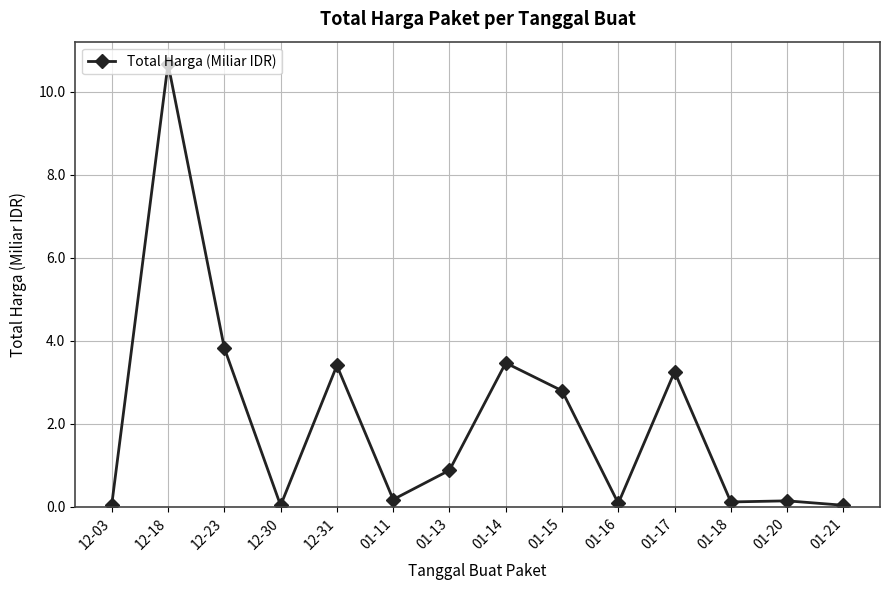

What position from the right is 01-15?

6